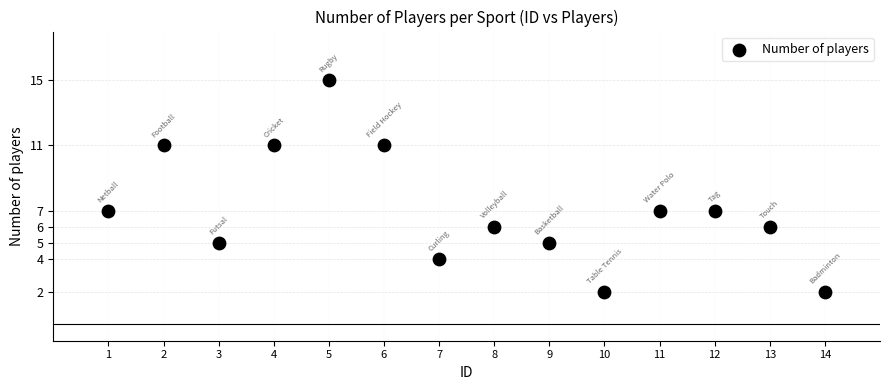

What is the range of X values (max minus min)?

13